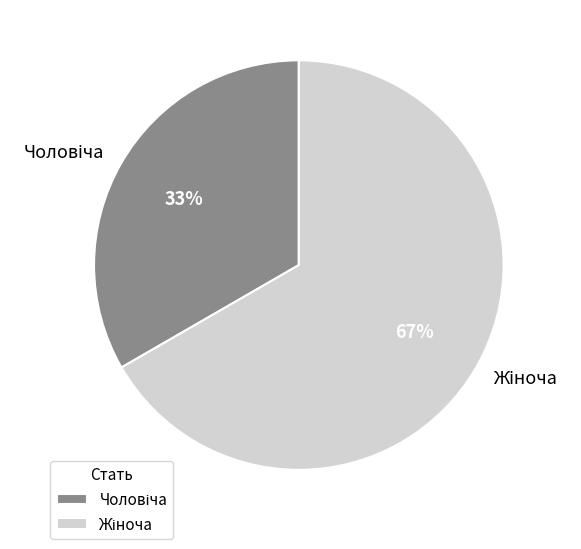

To the nearest percent, what is the average slice percentage?

50%